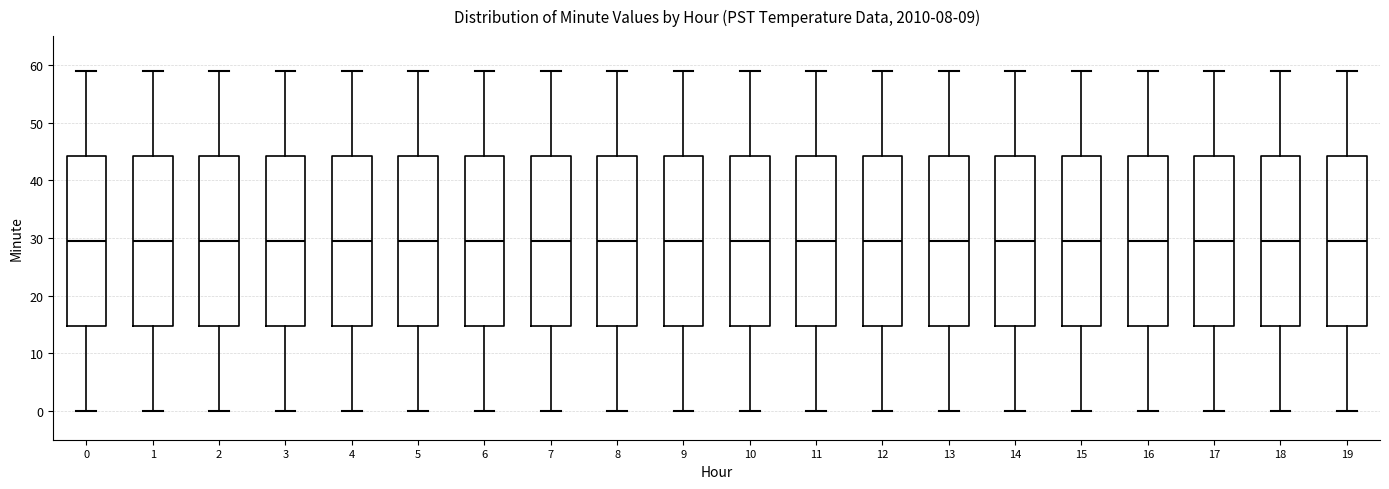

Where does the upper whisker of the box at x = 17 end on the y-axis? The values are not printed on the chart, so give them approximately, as read against the axis.

59